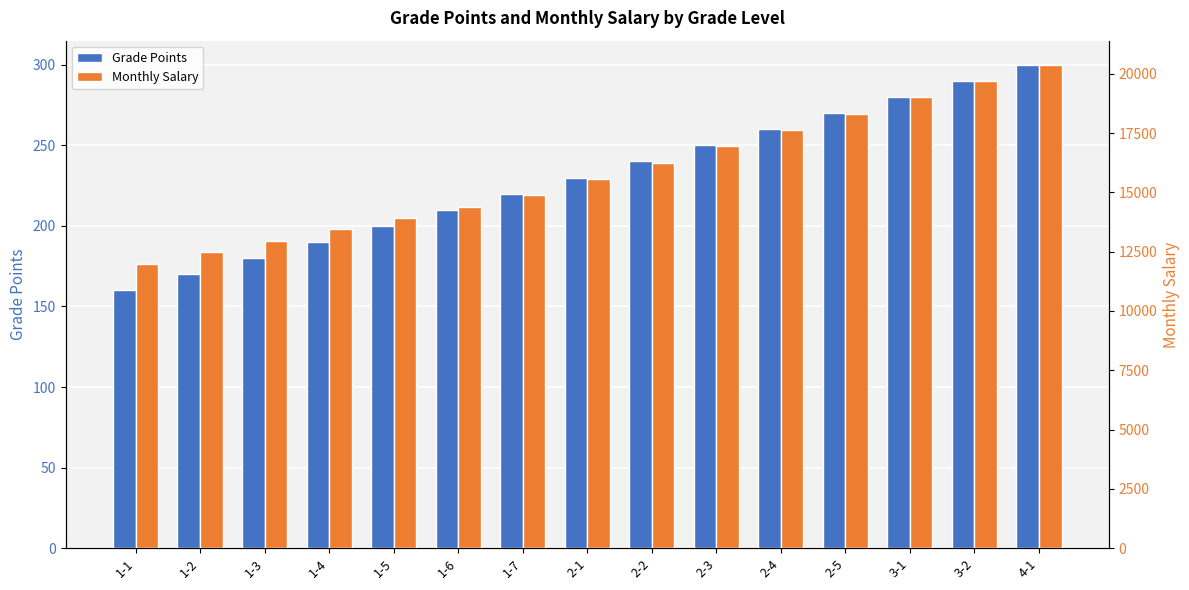

What is the total value across all series at 2-5?

18590